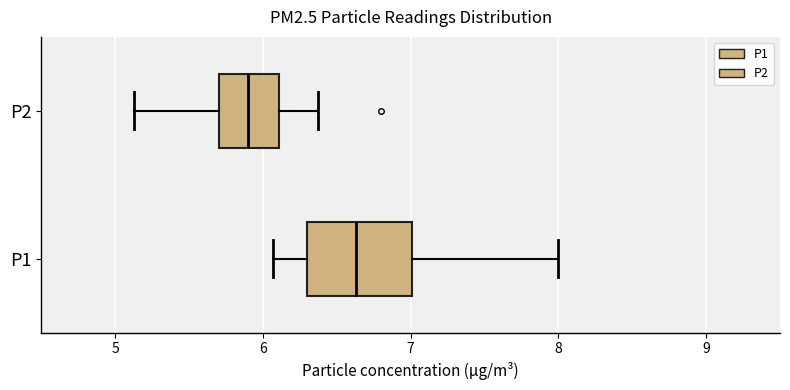

Where does the right whisker of the box for P2 end on the x-axis? The values are not printed on the chart, so give them approximately, as read against the axis.

6.4